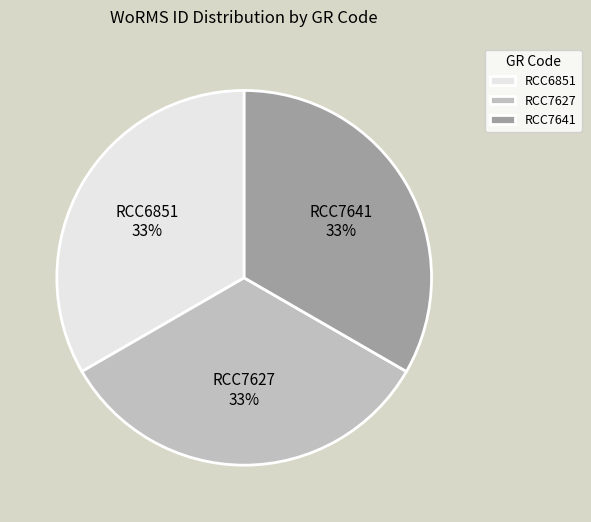

Combined, do RCC7641 and RCC7627 account for over 50%?

Yes